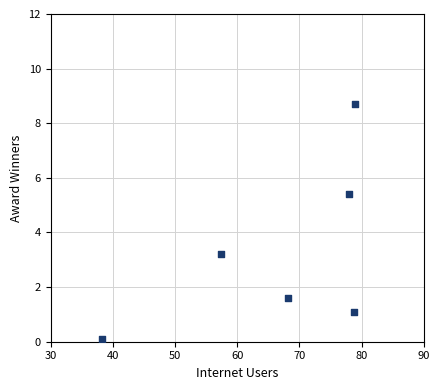

What Y value in the scatter plot is closest to 4?

3.2